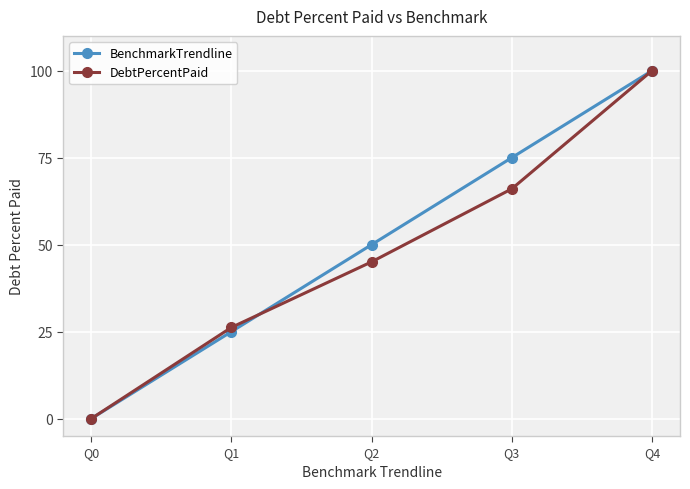

Reading left to right, transcribe all the data shown in this chart.

BenchmarkTrendline: Q0=0.0	Q1=25.0	Q2=50.0	Q3=75.0	Q4=100.0
DebtPercentPaid: Q0=0.0	Q1=26.2	Q2=45.1	Q3=66.0	Q4=100.0